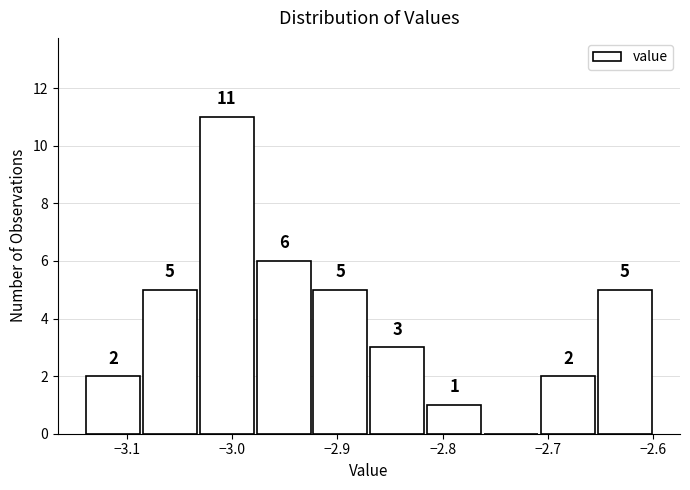

Over which range of the x-axis is the bar tallest?

-3.032 to -2.978